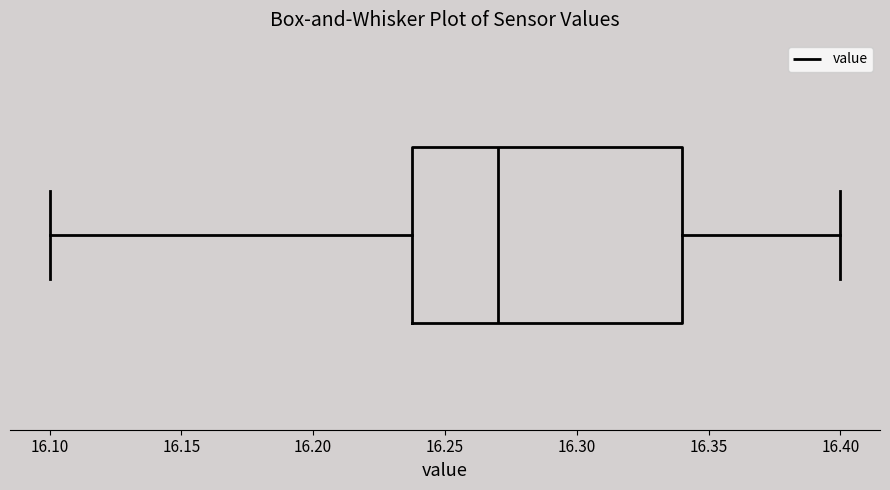

Where does the left whisker of the box end on the x-axis? The values are not printed on the chart, so give them approximately, as read against the axis.

16.10